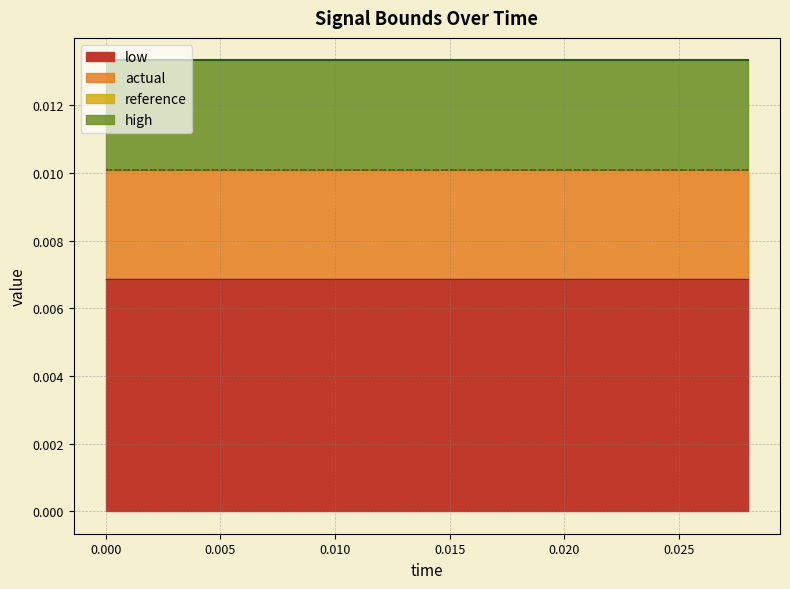

Reading left to right, transcribe all the data shown in this chart.

high: 0=0.0	1=0.0	2=0.0	3=0.0	4=0.0	5=0.0	6=0.0	7=0.0	8=0.0	9=0.0	10=0.0	11=0.0	12=0.0	13=0.0	14=0.0
reference: 0=0.0	1=0.0	2=0.0	3=0.0	4=0.0	5=0.0	6=0.0	7=0.0	8=0.0	9=0.0	10=0.0	11=0.0	12=0.0	13=0.0	14=0.0
actual: 0=0.0	1=0.0	2=0.0	3=0.0	4=0.0	5=0.0	6=0.0	7=0.0	8=0.0	9=0.0	10=0.0	11=0.0	12=0.0	13=0.0	14=0.0
low: 0=0.0	1=0.0	2=0.0	3=0.0	4=0.0	5=0.0	6=0.0	7=0.0	8=0.0	9=0.0	10=0.0	11=0.0	12=0.0	13=0.0	14=0.0